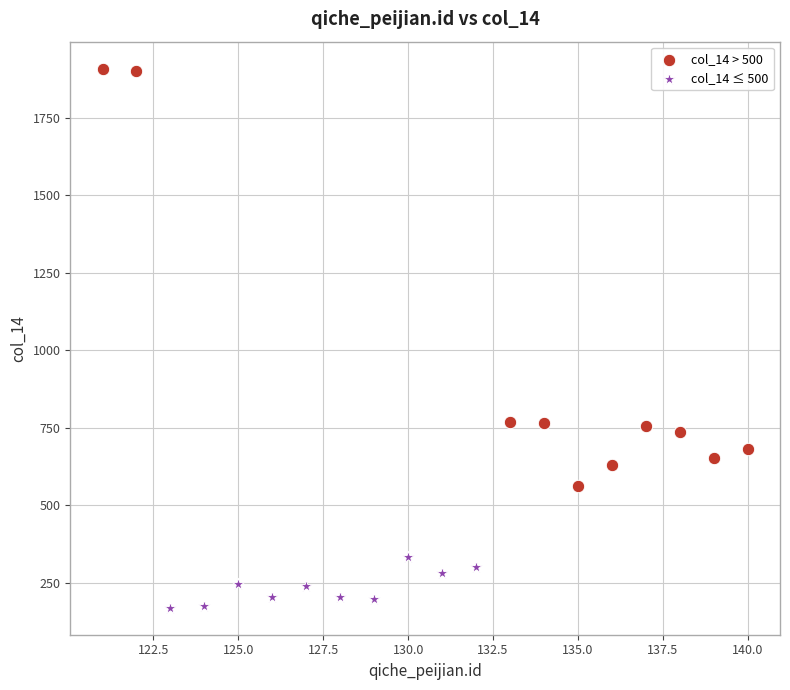

Which series has the widest spread of Y values?

col_14 > 500